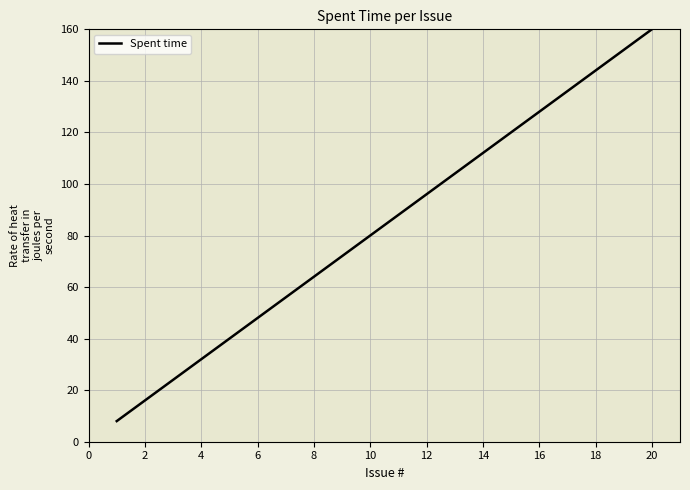

How many series are shown in this chart?

1